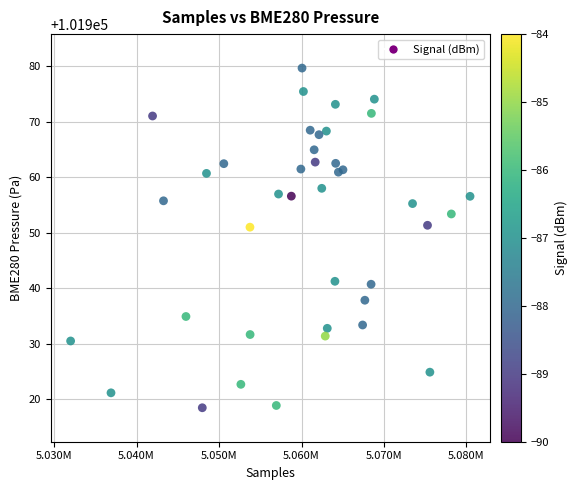

What is the range of X values (max minus min)?

48431.0